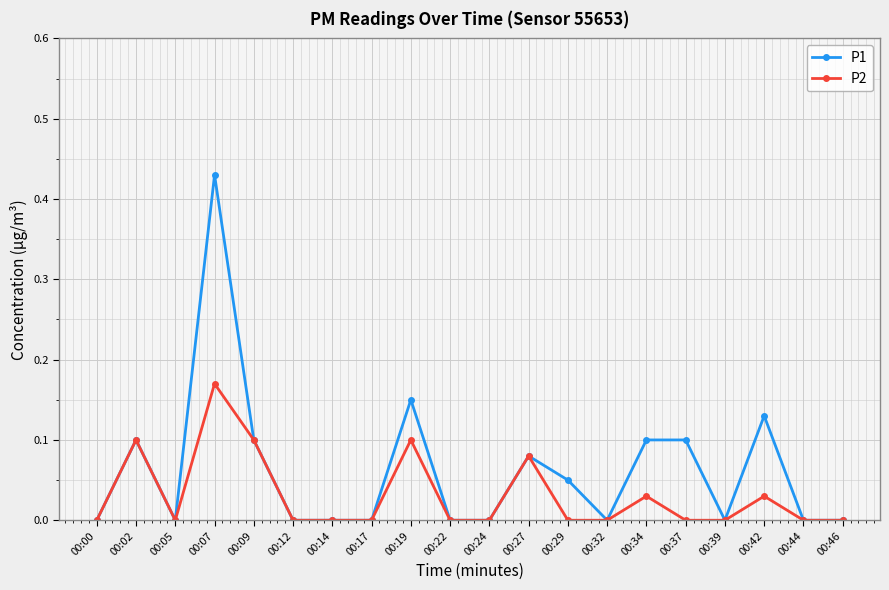

True or false: P2 has a value of 0.0 at 00:37.

True